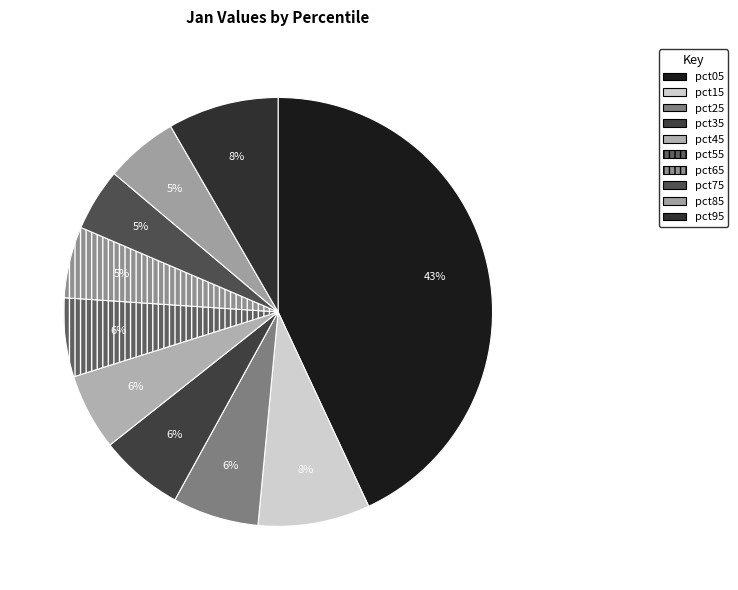

To the nearest percent, what is the difference between the pct45 and pct05 slice percentages?

37%